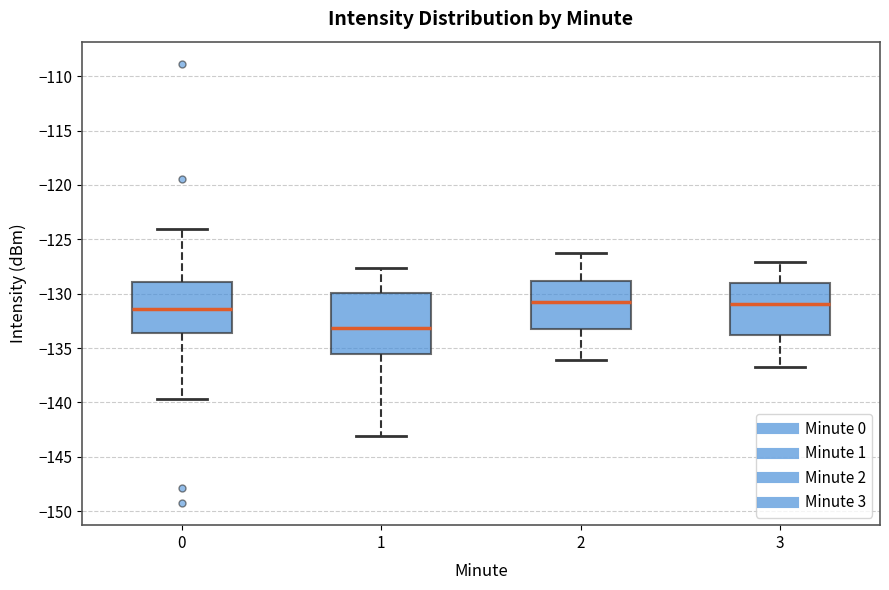

Where is the lower edge of the box at x = 0 on the y-axis? The values are not printed on the chart, so give them approximately, as read against the axis.

-133.5